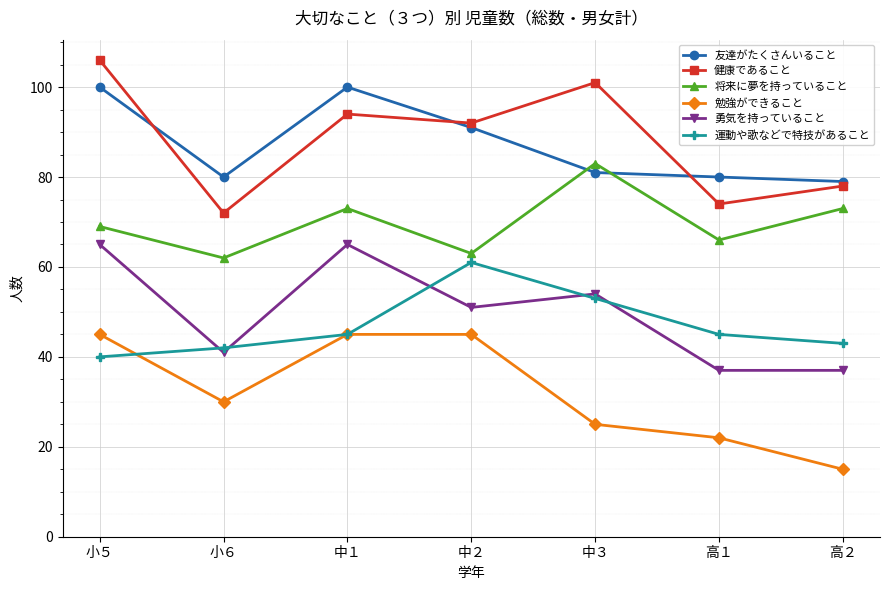

Is it true that 健康であること equals 74 at 高１?

True